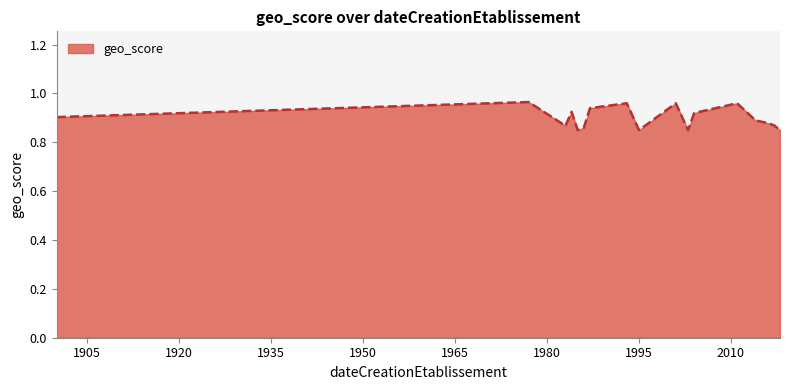

What is the sum of all values?

15.3